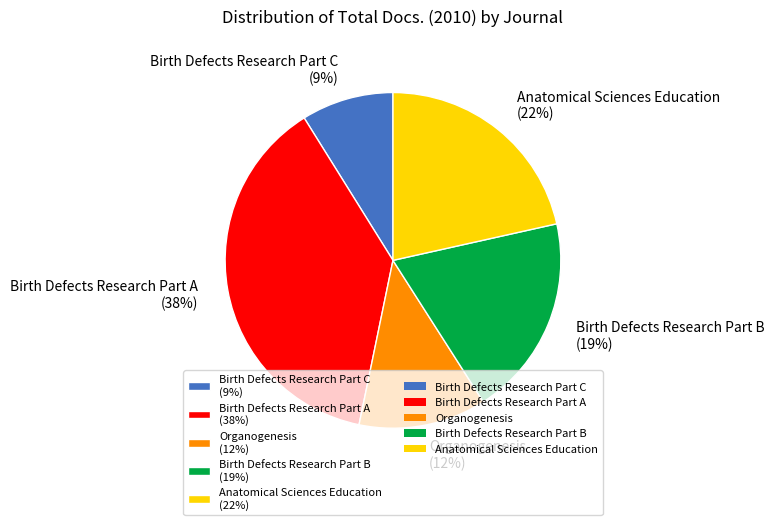

Count the number of slices in the pie.

5